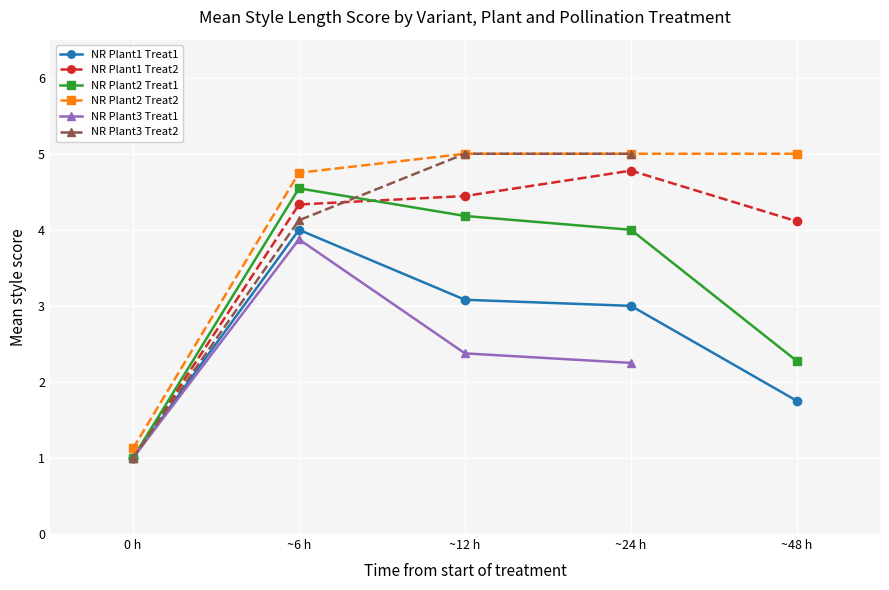

What is the sum of the values at x and 3?

5